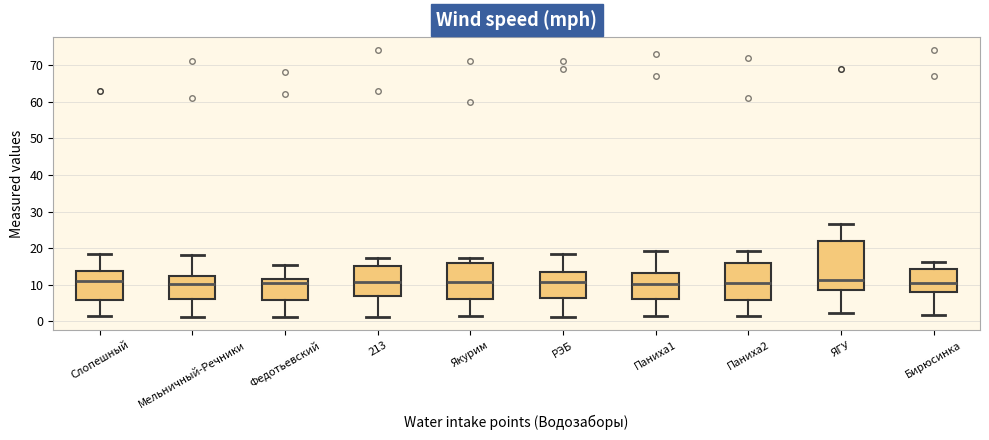

Comparing the boxes themselves (not the whiskers), which one is the tallest?

ЯГУ